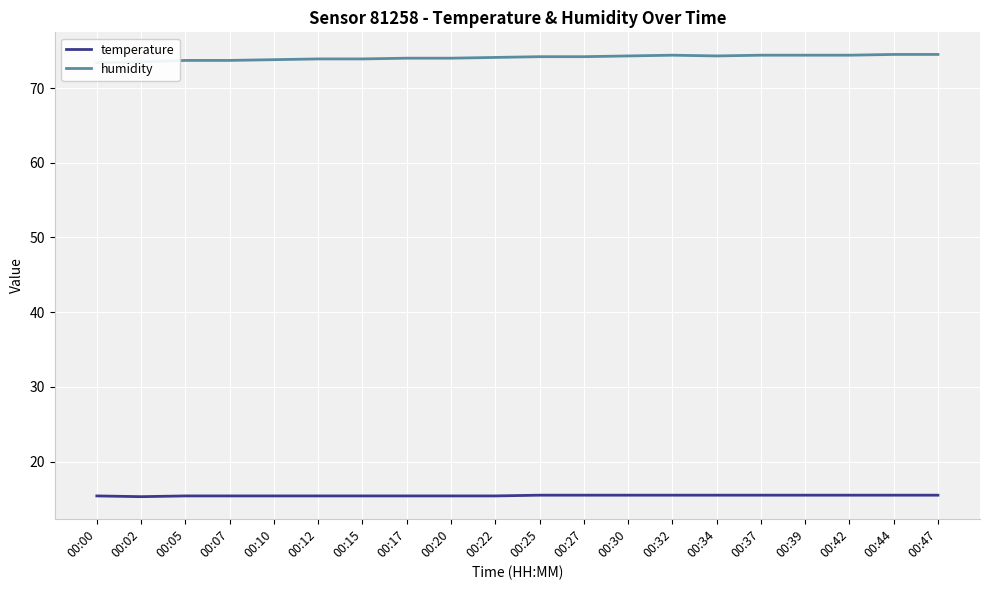

At which label is temperature closest to 15?

00:02